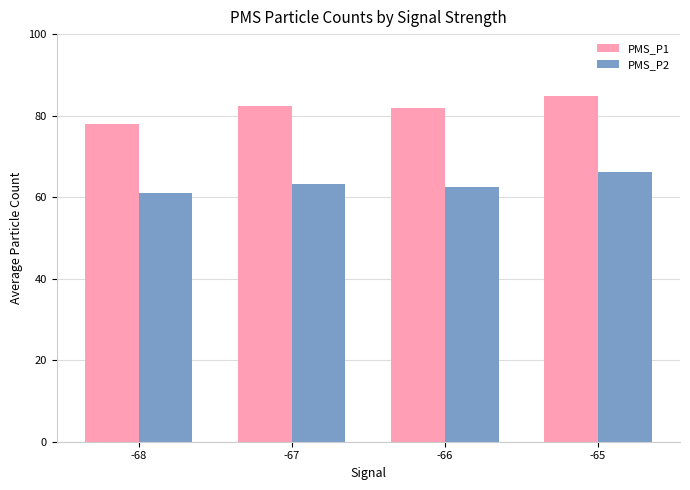

Which series changed the most between -66 and -65?

PMS_P2